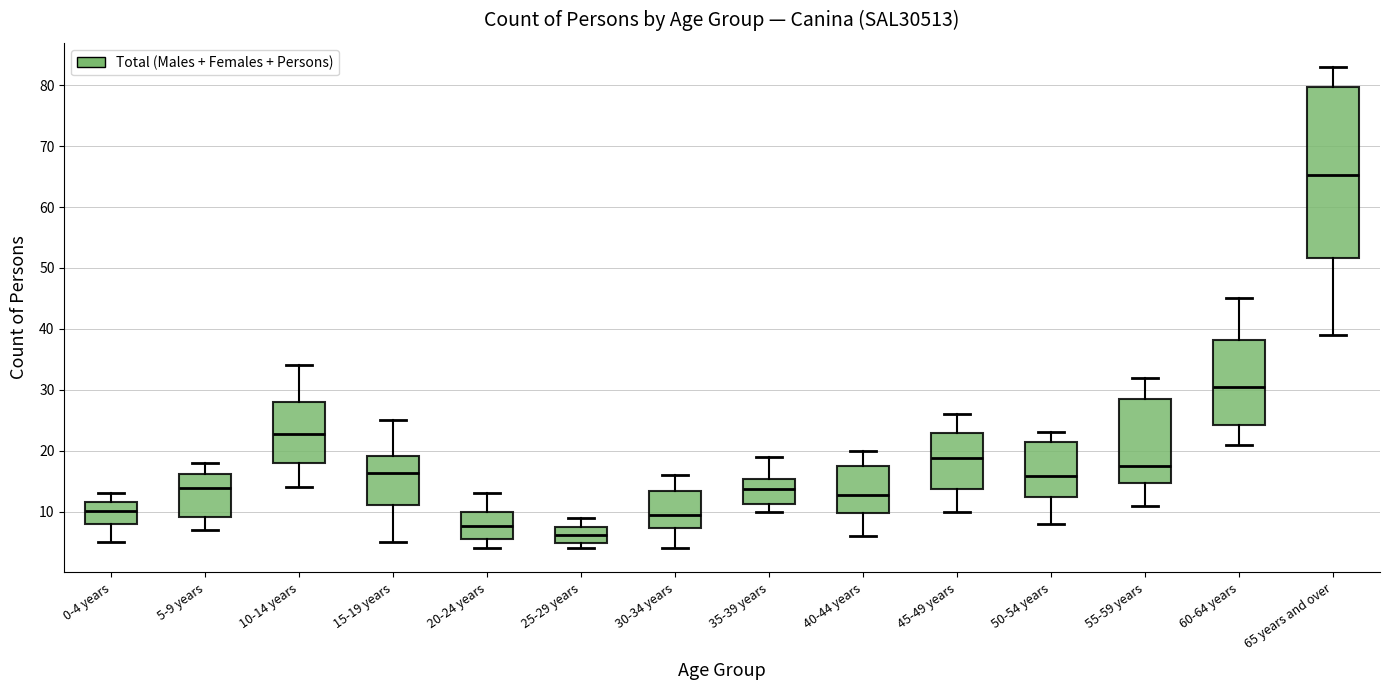

Reading left to right, read every box against the y-axis: the position of its median line, the range the box covers, and the ends of its whiskers. The values are not printed on the chart, so give them approximately, as read against the axis.

0-4 years: median 10, box 8 to 12, whiskers 5 to 13
5-9 years: median 14, box 9 to 16, whiskers 7 to 18
10-14 years: median 23, box 18 to 28, whiskers 14 to 34
15-19 years: median 16, box 11 to 19, whiskers 5 to 25
20-24 years: median 8, box 6 to 10, whiskers 4 to 13
25-29 years: median 6, box 5 to 7, whiskers 4 to 9
30-34 years: median 9, box 7 to 13, whiskers 4 to 16
35-39 years: median 14, box 11 to 15, whiskers 10 to 19
40-44 years: median 13, box 10 to 18, whiskers 6 to 20
45-49 years: median 19, box 14 to 23, whiskers 10 to 26
50-54 years: median 16, box 12 to 21, whiskers 8 to 23
55-59 years: median 18, box 15 to 28, whiskers 11 to 32
60-64 years: median 31, box 24 to 38, whiskers 21 to 45
65 years and over: median 65, box 52 to 80, whiskers 39 to 83